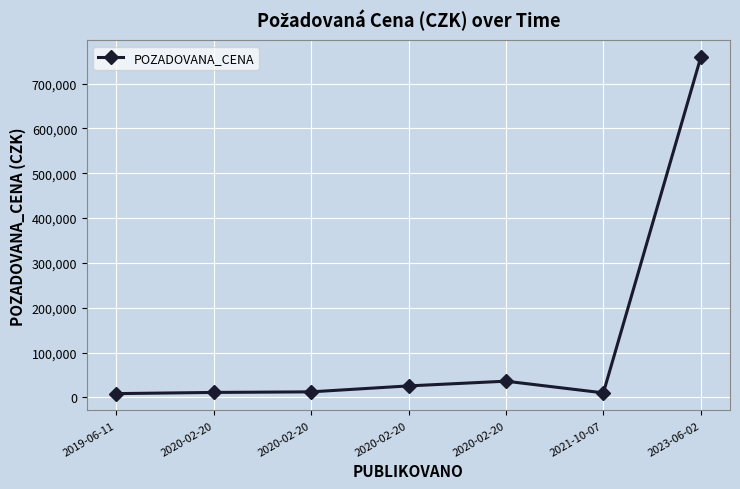

At which category does the data reach its first local valley?

2021-10-07